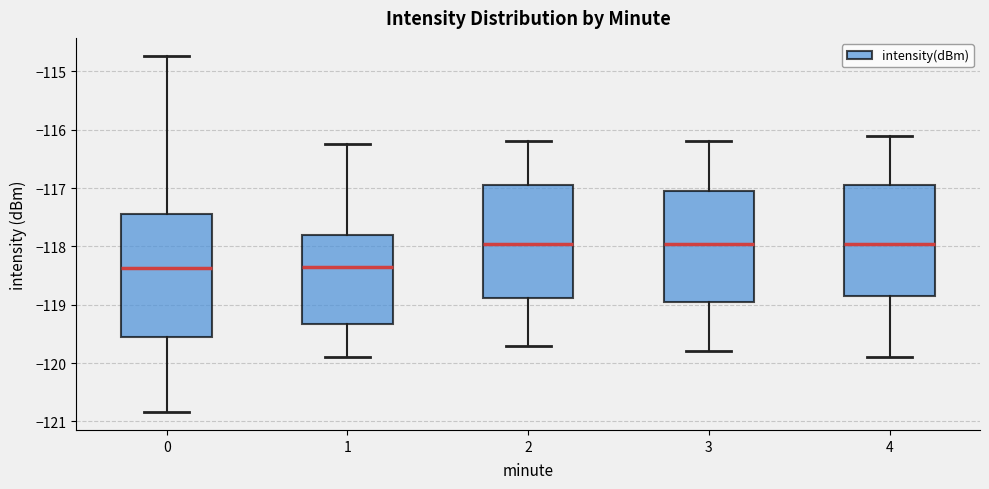

Reading left to right, transcribe this box plot: for each box, give where its median line is, the range the box spans, and where its two whiskers end, as read against the y-axis. The values are not printed on the chart, so give them approximately, as read against the axis.

0: median -118.4, box -119.6 to -117.4, whiskers -120.8 to -114.7
1: median -118.3, box -119.3 to -117.8, whiskers -119.9 to -116.2
2: median -117.9, box -118.9 to -116.9, whiskers -119.7 to -116.2
3: median -117.9, box -118.9 to -117.0, whiskers -119.8 to -116.2
4: median -117.9, box -118.8 to -116.9, whiskers -119.9 to -116.1